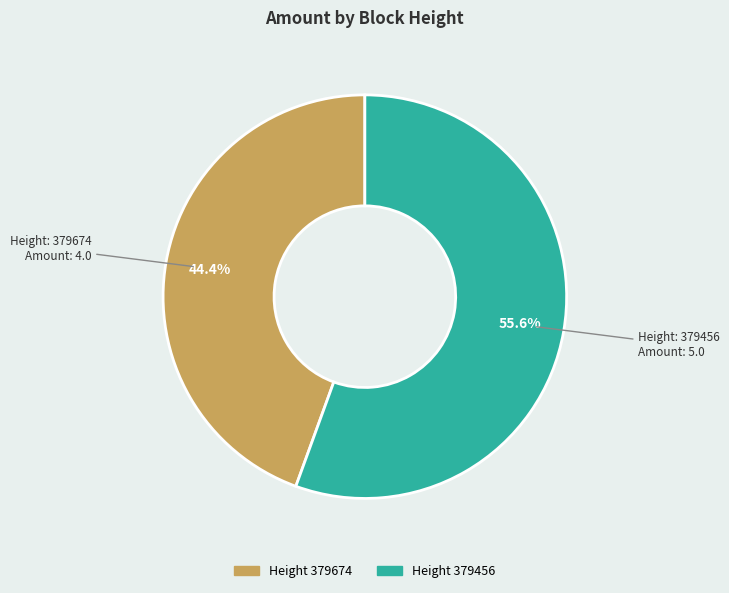

Is there a majority slice in this chart?

Yes